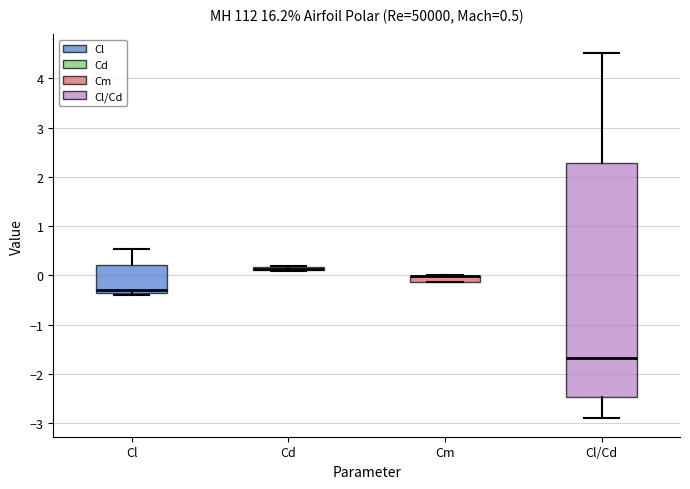

Comparing the boxes themselves (not the whiskers), which one is the tallest?

Cl/Cd